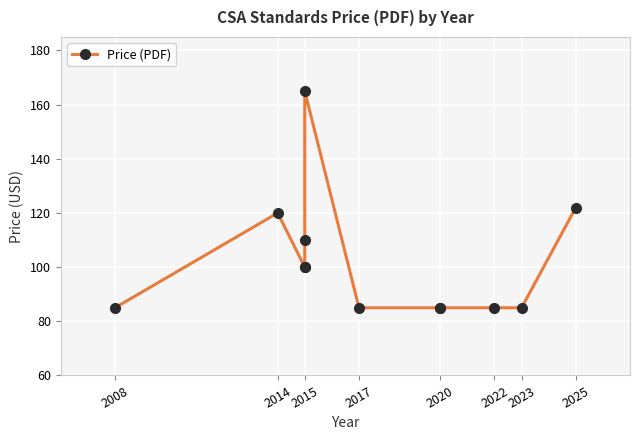

At which label does the data first exceed 100?

2014